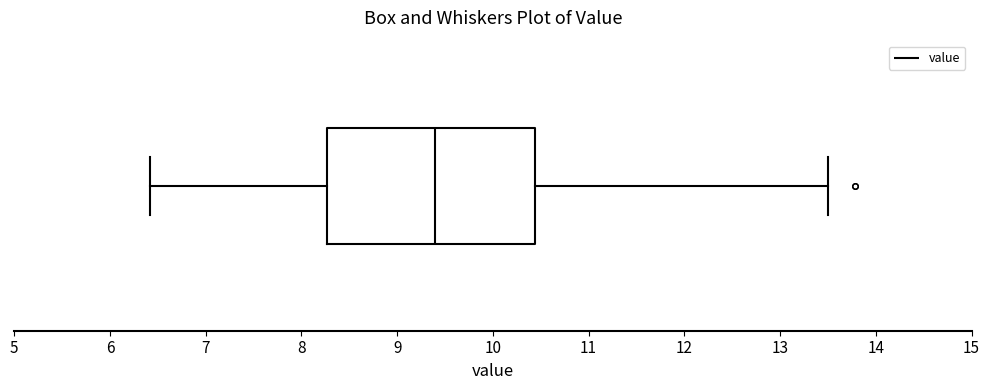

Transcribe this box plot: give where the median line is, the range the box spans, and where the two whiskers end, as read against the x-axis. The values are not printed on the chart, so give them approximately, as read against the axis.

median 9.4, box 8.3 to 10.4, whiskers 6.4 to 13.5